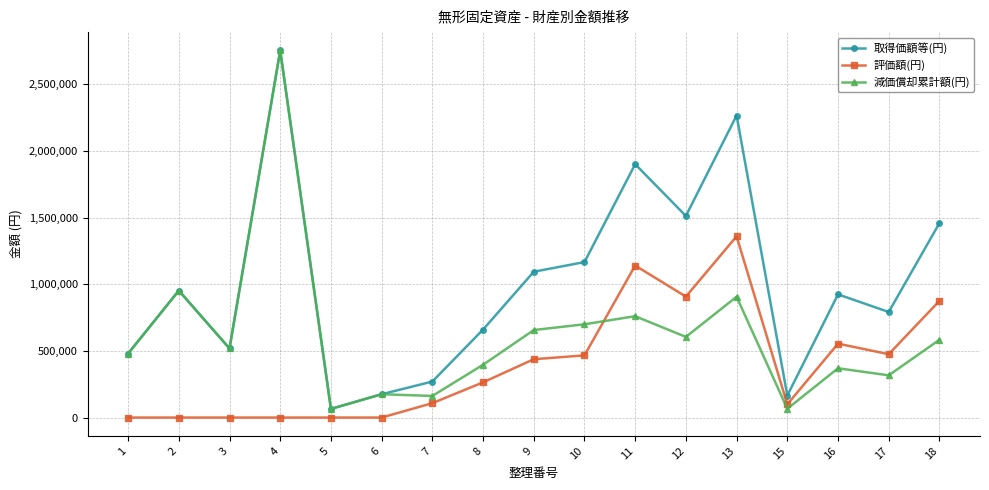

What is the difference between the maximum and minimum values in the 取得価額等(円) series?

2689200